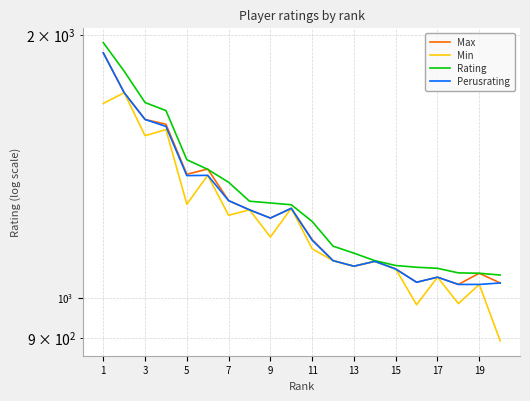

Rank the series at 13 from highest to lowest value.

Rating, Max, Min, Perusrating